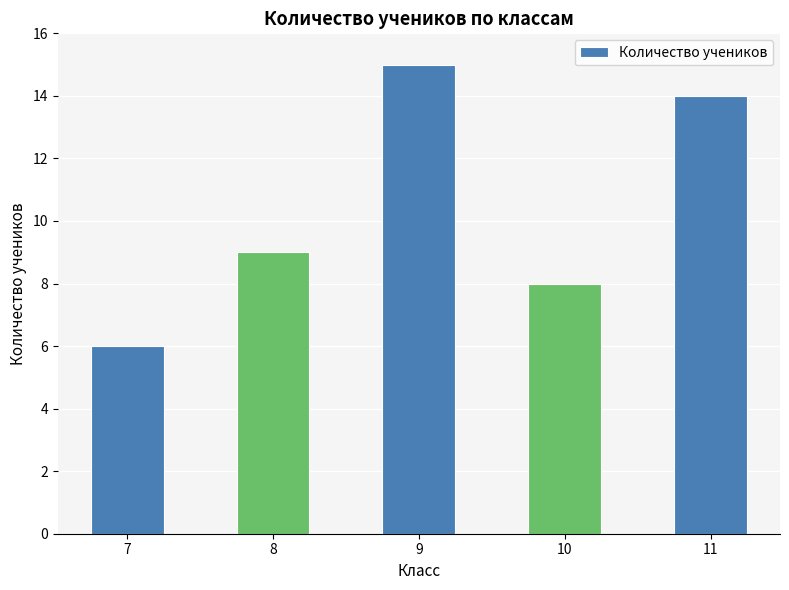

True or false: the data shows 11 at 10.

False